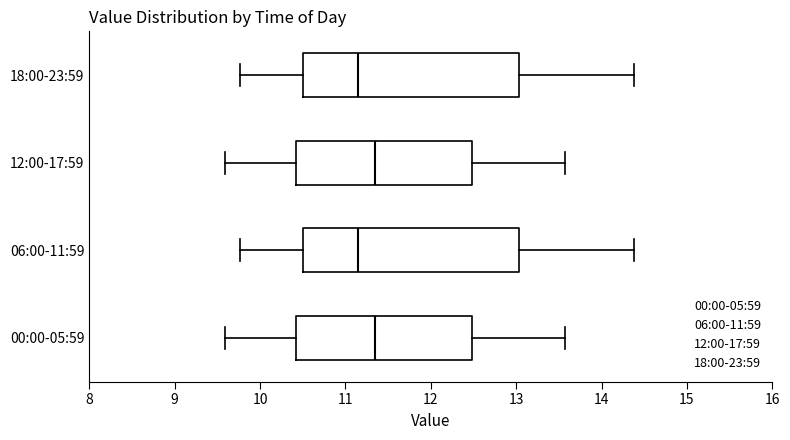

Reading bottom to top, read every box against the x-axis: the position of its median line, the range the box covers, and the ends of its whiskers. The values are not printed on the chart, so give them approximately, as read against the axis.

00:00-05:59: median 11.4, box 10.4 to 12.5, whiskers 9.6 to 13.6
06:00-11:59: median 11.2, box 10.5 to 13.0, whiskers 9.8 to 14.4
12:00-17:59: median 11.4, box 10.4 to 12.5, whiskers 9.6 to 13.6
18:00-23:59: median 11.2, box 10.5 to 13.0, whiskers 9.8 to 14.4